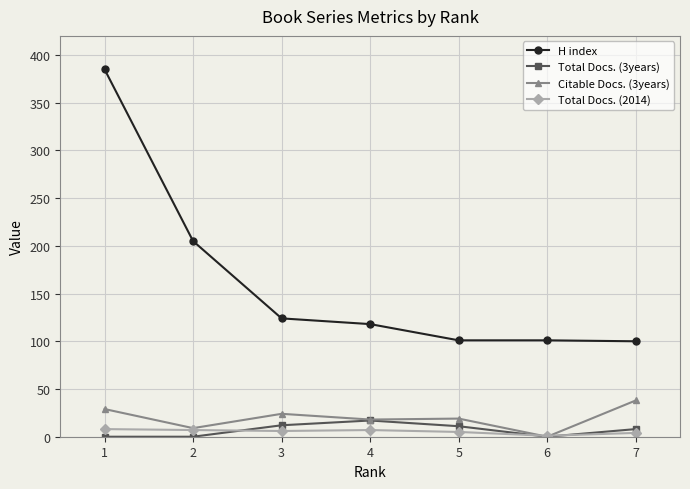

What is the maximum value for Total Docs. (2014)?

8